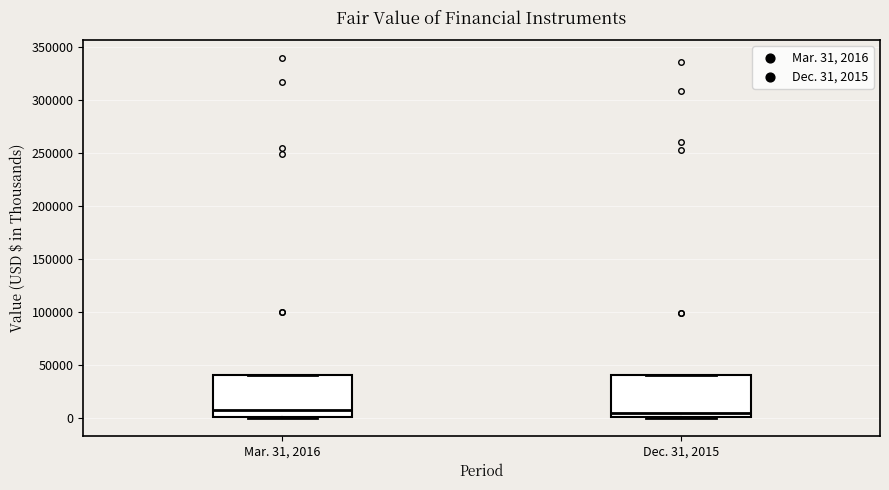

Reading left to right, transcribe this box plot: for each box, give where its median line is, the range the box spans, and where its two whiskers end, as read against the y-axis. The values are not printed on the chart, so give them approximately, as read against the axis.

Mar. 31, 2016: median 5000, box 0 to 40000, whiskers 0 to 40000
Dec. 31, 2015: median 5000, box 0 to 40000, whiskers 0 to 40000